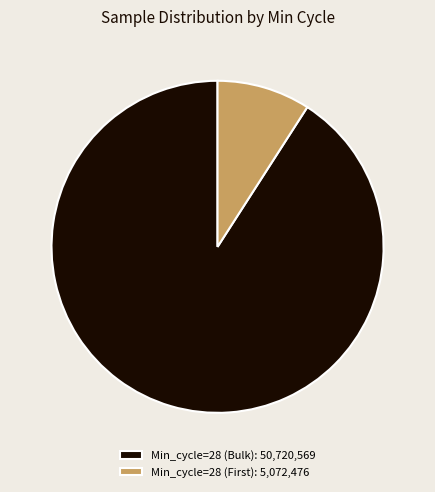

True or false: Min_cycle=28 (Bulk): 50,720,569 accounts for 91% of the total.

True